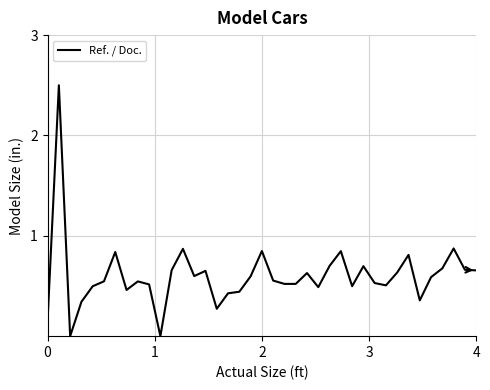

What is the difference between the maximum and minimum values?

2.5